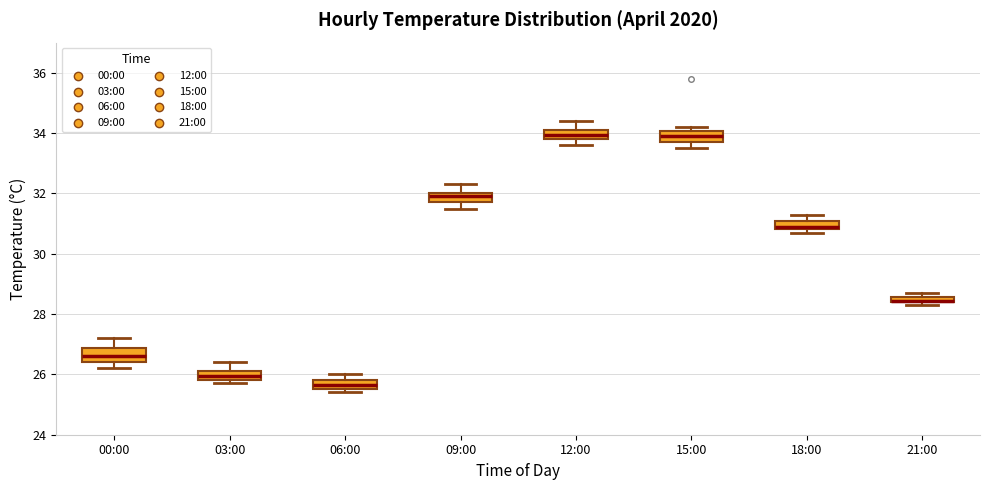

Where is the lower edge of the box for 21:00 on the y-axis? The values are not printed on the chart, so give them approximately, as read against the axis.

28.4